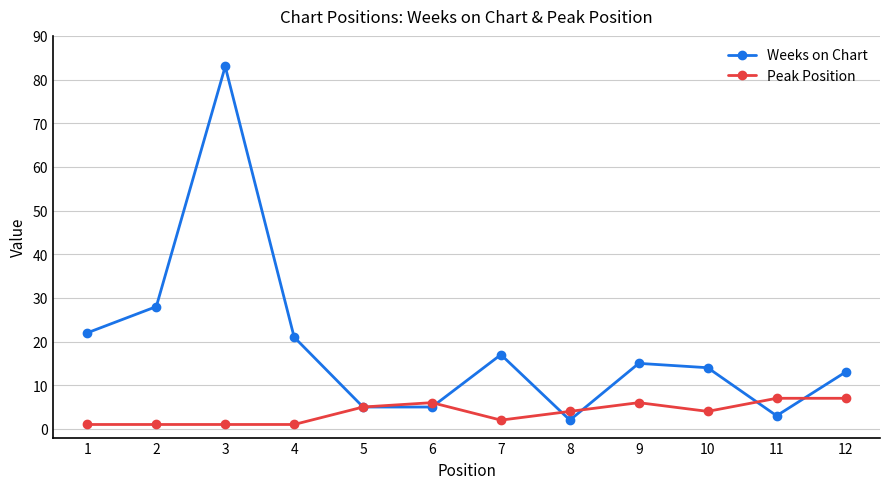

At which category is the sum across all series the highest?

3